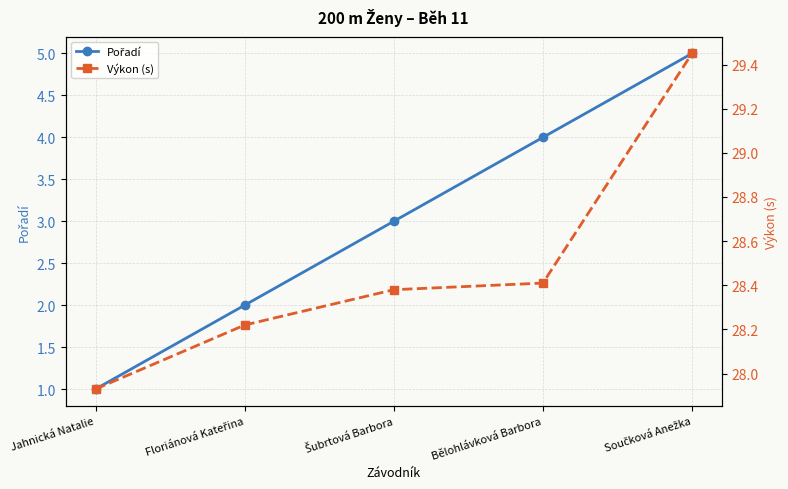

Is it true that Pořadí equals 4.0 at Bělohlávková Barbora?

True